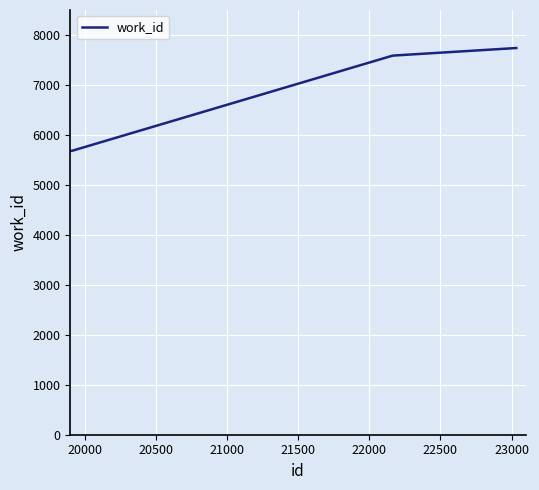

What is the greatest value displayed?

7739